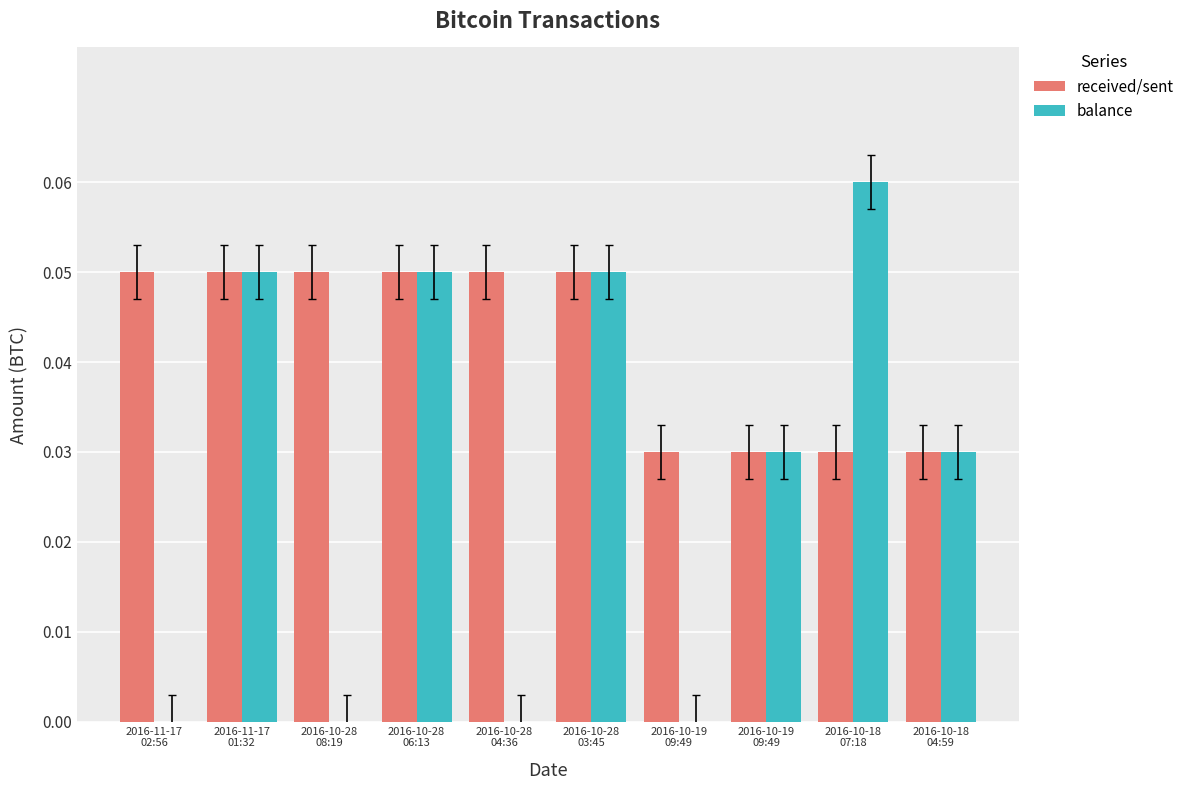

At how many categories does at least one series exceed 0?

10